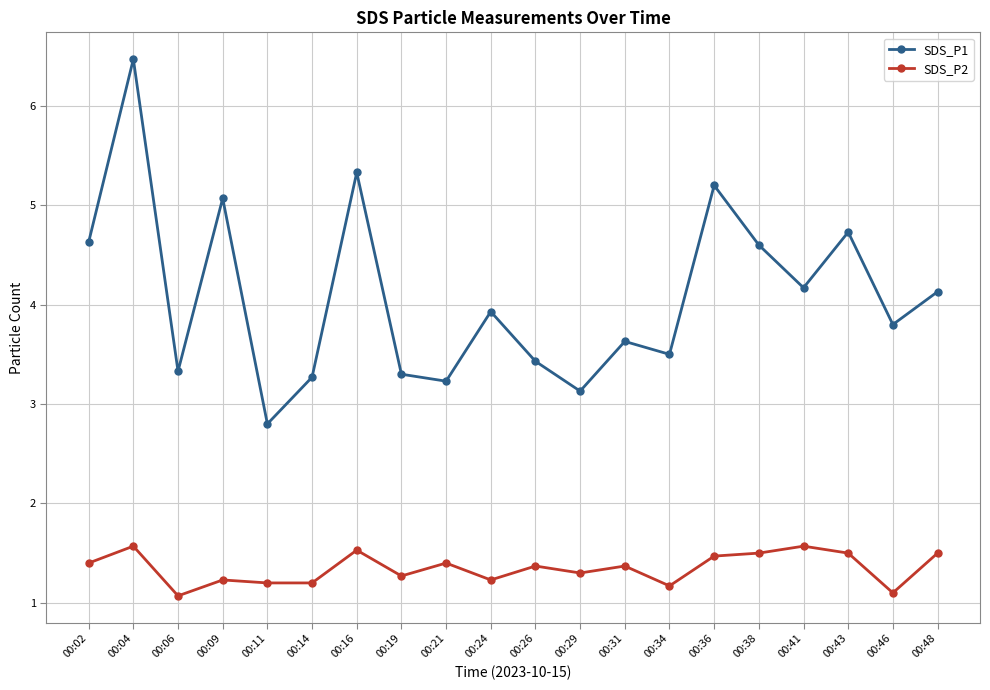

What is the value of the SDS_P1 point at the 2nd from the left?

6.5